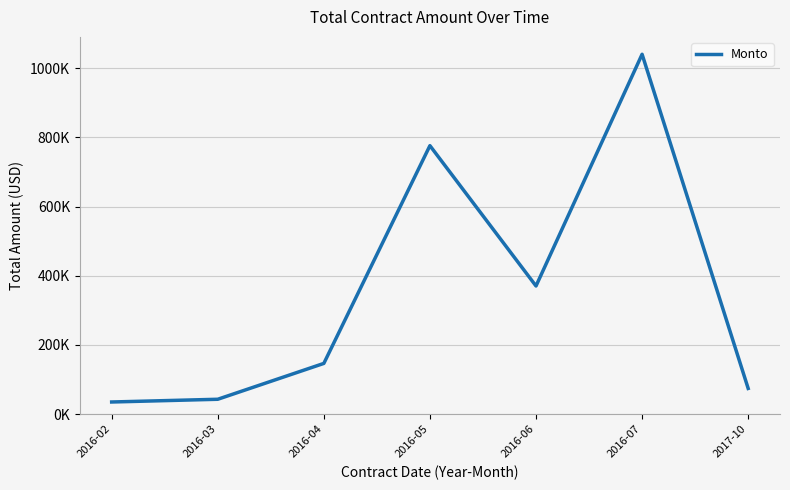

What is the difference between the maximum and minimum values?

1005145.8